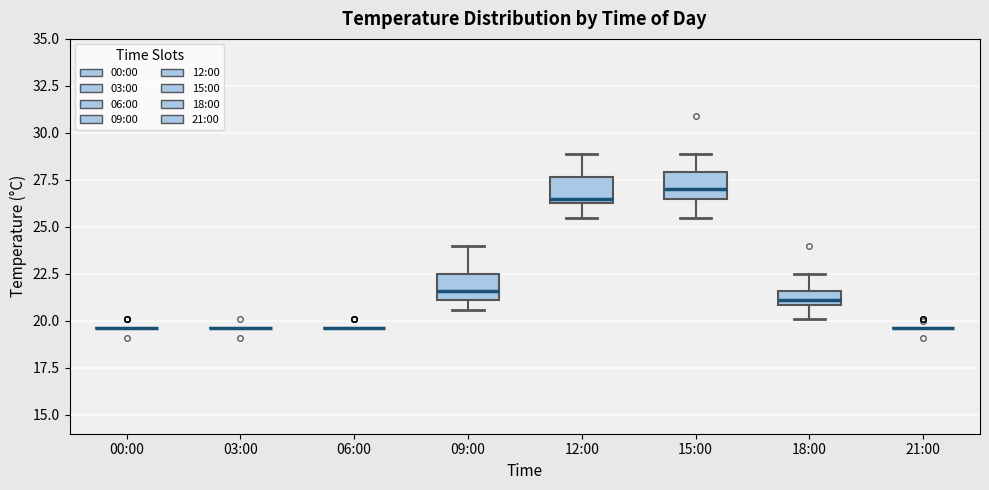

Reading left to right, transcribe this box plot: for each box, give where its median line is, the range the box spans, and where its two whiskers end, as read against the y-axis. The values are not printed on the chart, so give them approximately, as read against the axis.

00:00: box collapsed to a line at 19.5, whiskers 19.5 to 19.5
03:00: box collapsed to a line at 19.5, whiskers 19.5 to 19.5
06:00: box collapsed to a line at 19.5, whiskers 19.5 to 19.5
09:00: median 21.5, box 21.0 to 22.5, whiskers 20.5 to 24.0
12:00: median 26.5 (just above the box's lower edge), box 26.5 to 27.5, whiskers 25.5 to 29.0
15:00: median 27.0, box 26.5 to 28.0, whiskers 25.5 to 29.0
18:00: median 21.0 (just above the box's lower edge), box 21.0 to 21.5, whiskers 20.0 to 22.5
21:00: box collapsed to a line at 19.5, whiskers 19.5 to 19.5